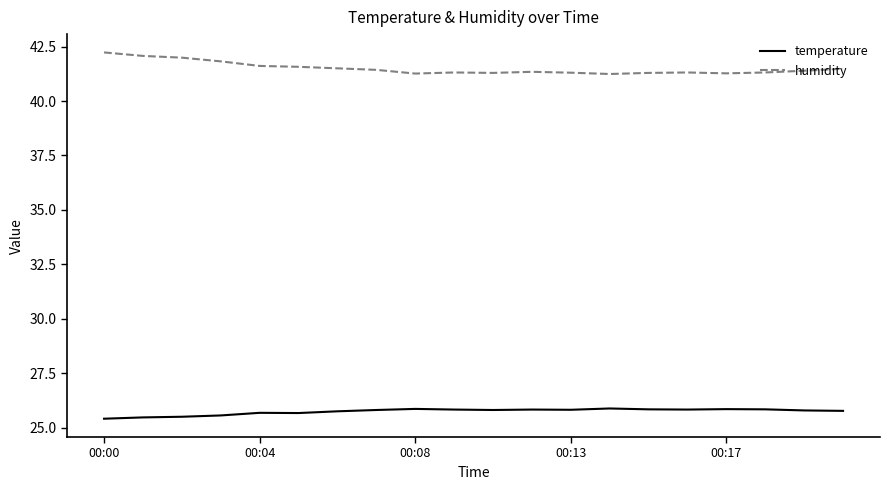

Which series has the largest total across all categories?

humidity